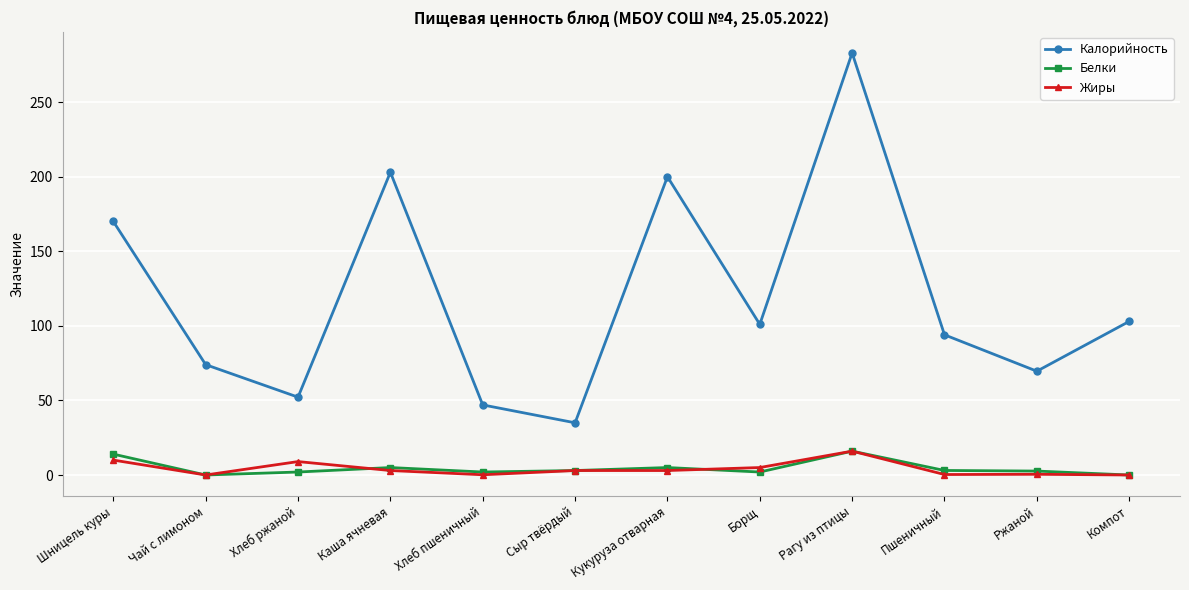

True or false: Калорийность and Жиры cross at least once.

False